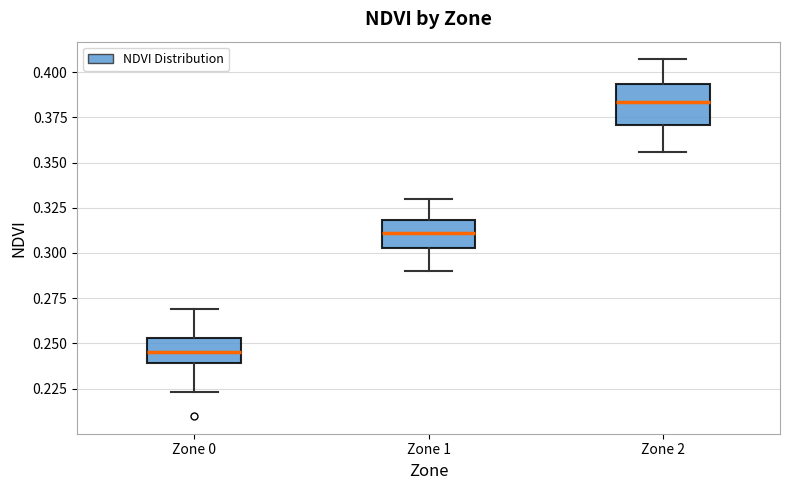

Reading left to right, read every box against the y-axis: the position of its median line, the range the box covers, and the ends of its whiskers. The values are not printed on the chart, so give them approximately, as read against the axis.

Zone 0: median 0.245, box 0.240 to 0.255, whiskers 0.225 to 0.270
Zone 1: median 0.310, box 0.305 to 0.320, whiskers 0.290 to 0.330
Zone 2: median 0.385, box 0.370 to 0.395, whiskers 0.355 to 0.405